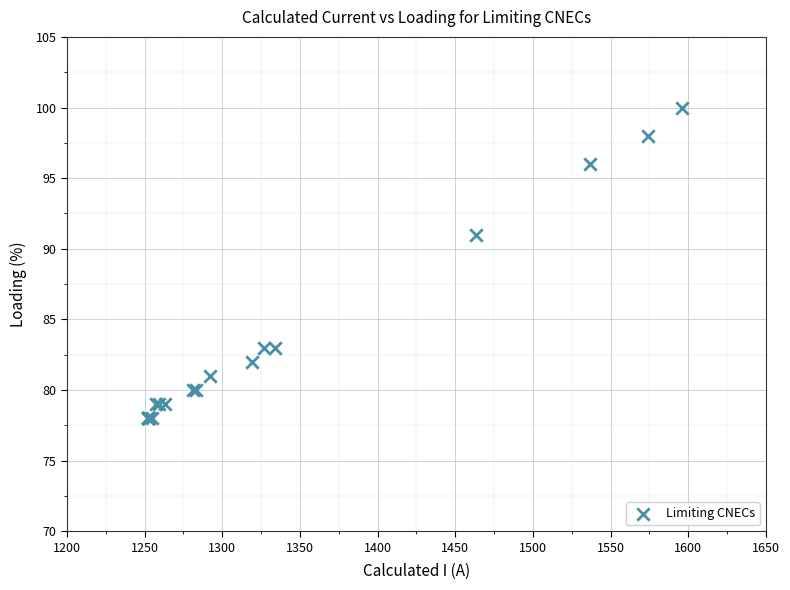

What Y value in the scatter plot is closest to 89?

91